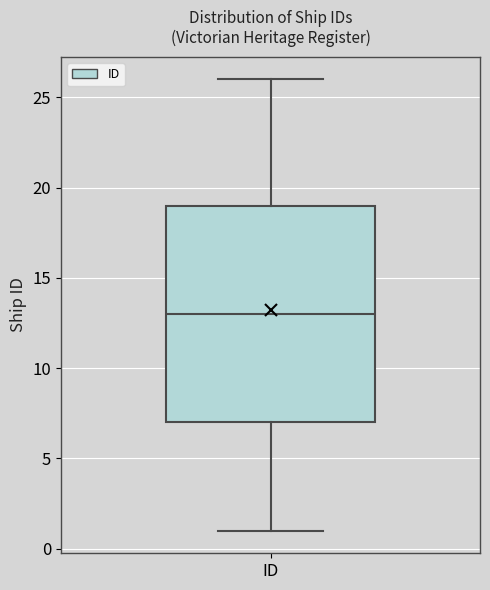

Where does the median line of the box for ID sit on the y-axis? The values are not printed on the chart, so give them approximately, as read against the axis.

13